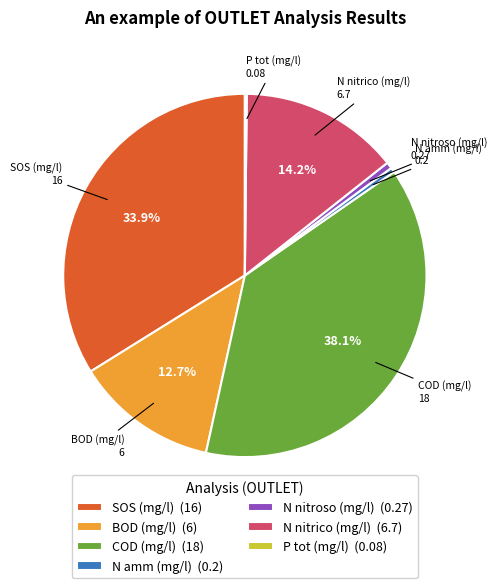

Combined, do N amm (mg/l) (0.2) and N nitrico (mg/l) (6.7) account for over 50%?

No